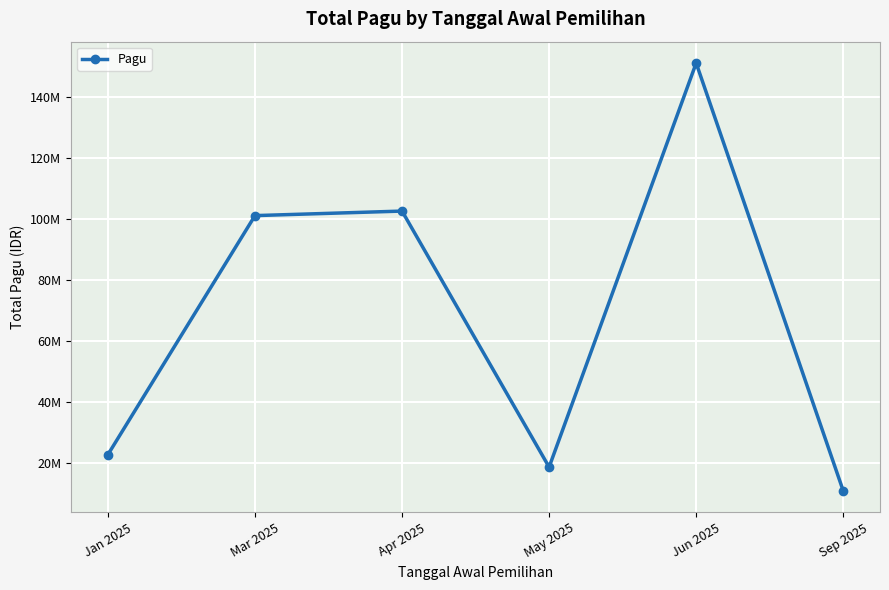

Is this an area chart (filled region under the line)?

No